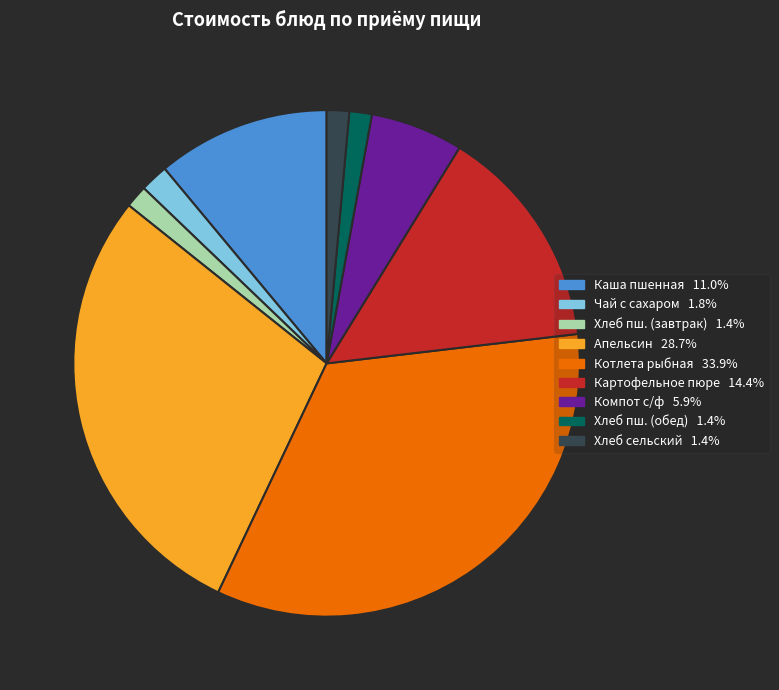

Does any single category account for the majority?

No